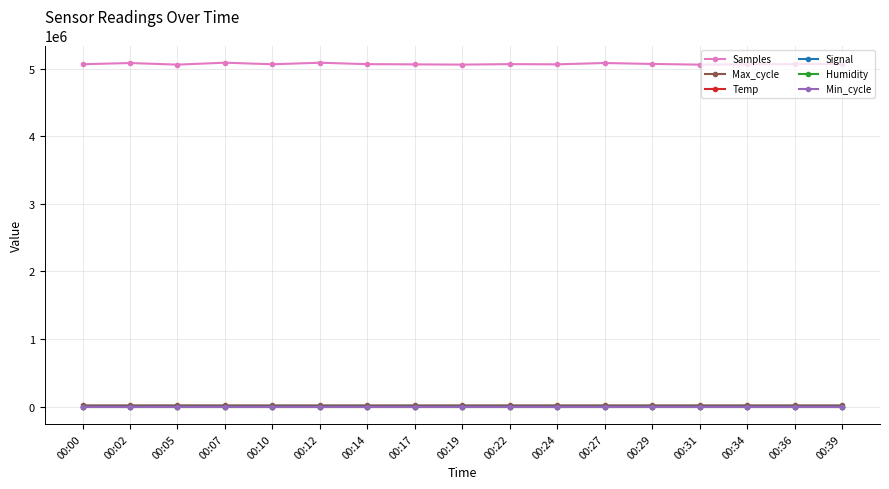

At how many categories does at least one series exceed 3373709?

17